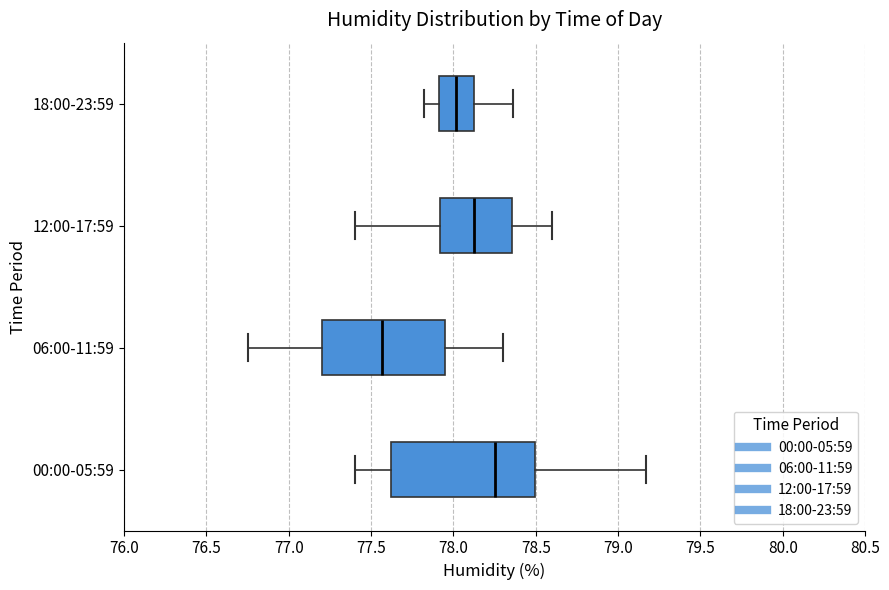

Where does the median line of the box for 00:00-05:59 sit on the x-axis? The values are not printed on the chart, so give them approximately, as read against the axis.

78.25